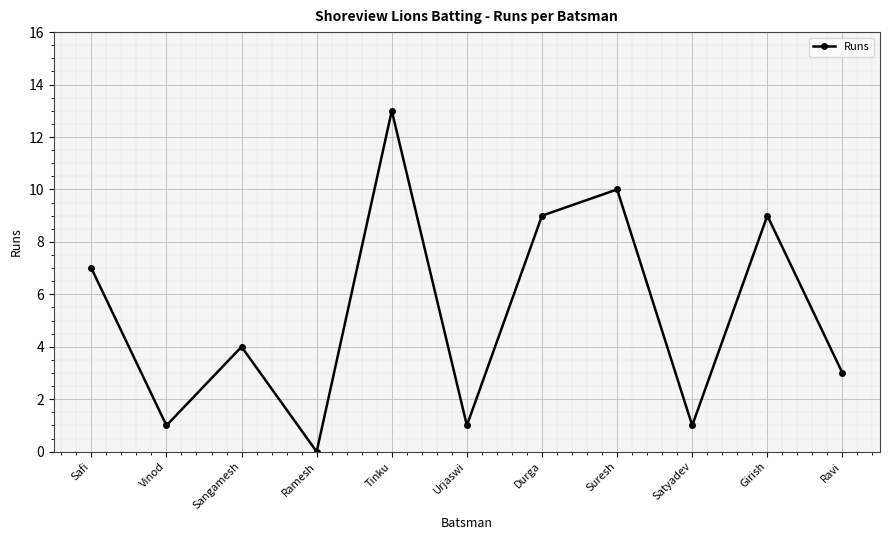

What is the change in value from Ramesh to Tinku?

+13